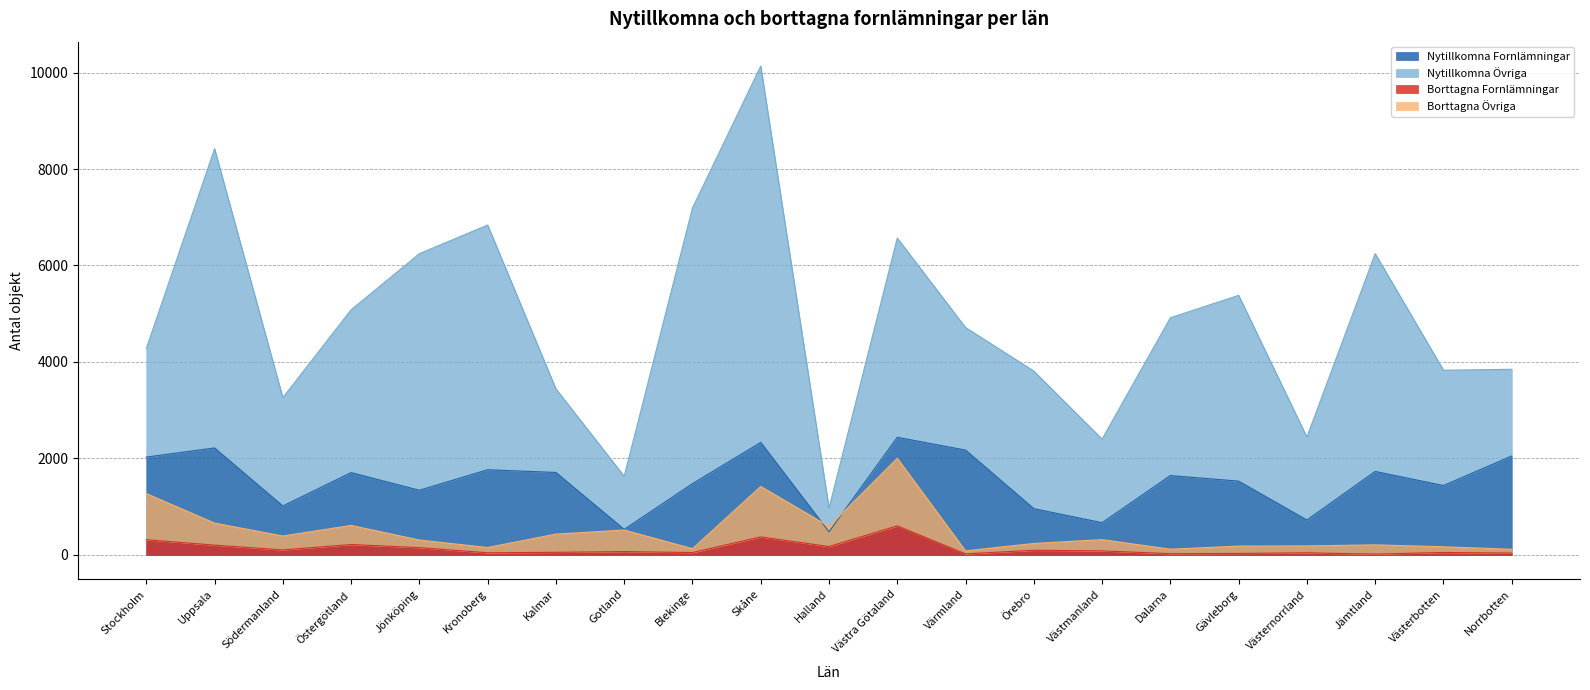

What is the difference between the Nytillkomna Fornlämningar values at Dalarna and Halland?

1167